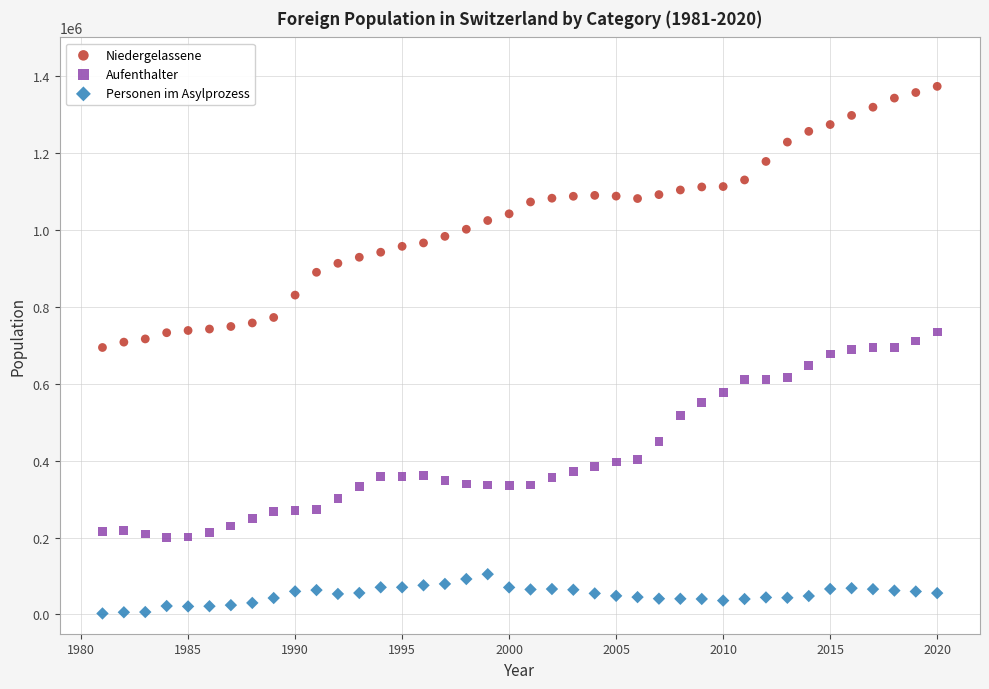

In the Aufenthalter series, what Y value is closest to 467080?

450301